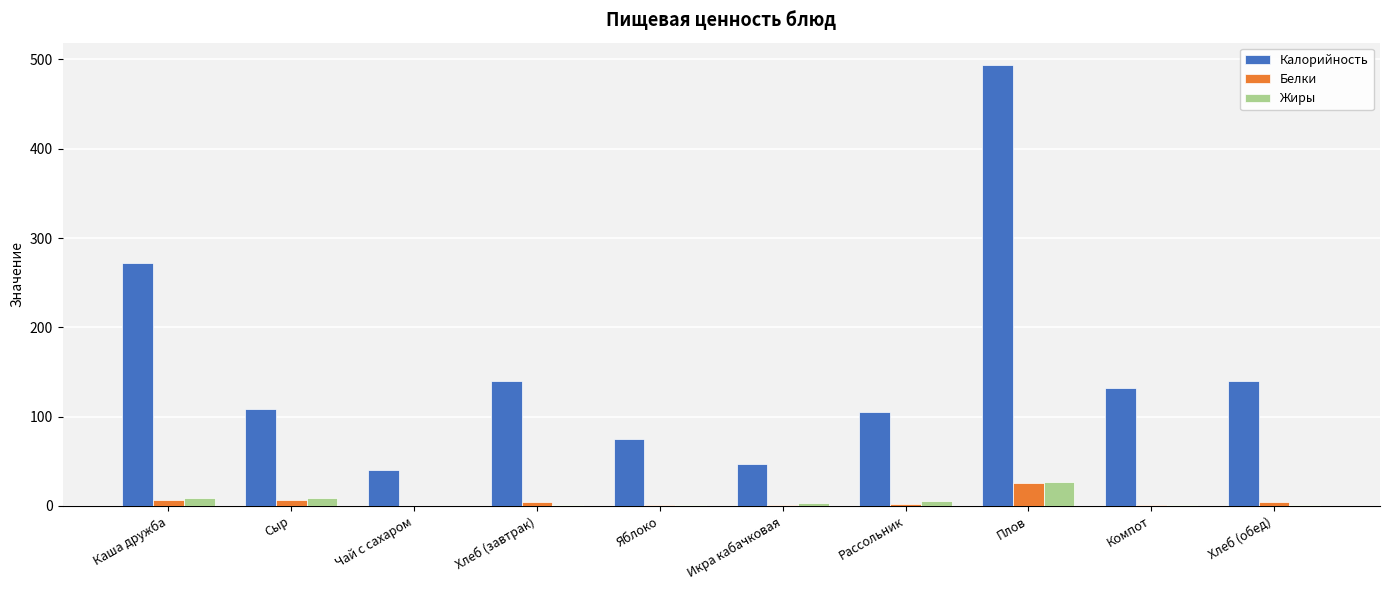

At which category does the chart reach its peak across all series?

Плов